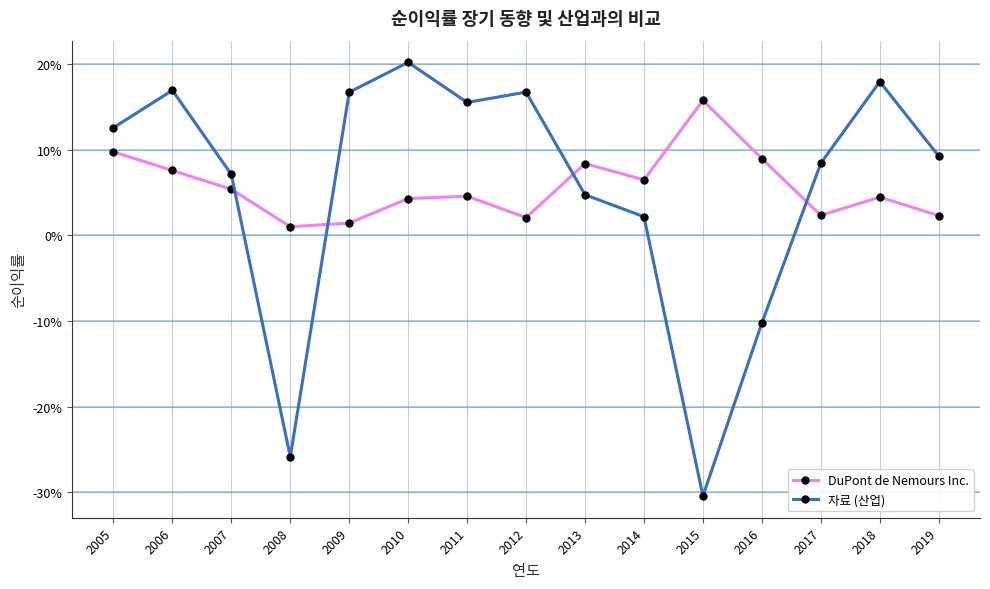

What are all the series names shown in the legend?

DuPont de Nemours Inc., 자료 (산업)